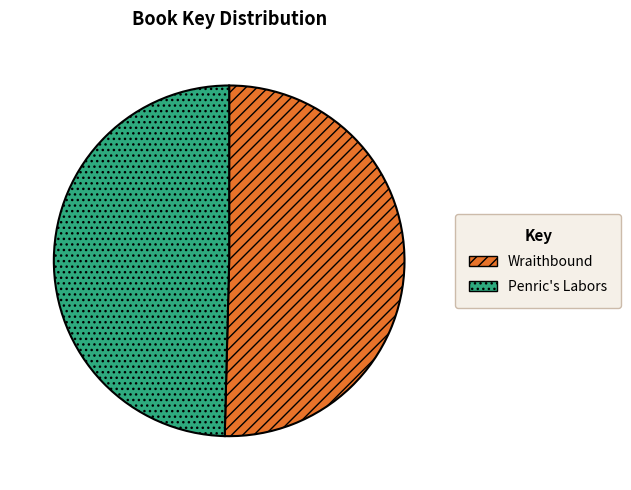

Rank the categories by value from highest to lowest.

Wraithbound, Penric's Labors